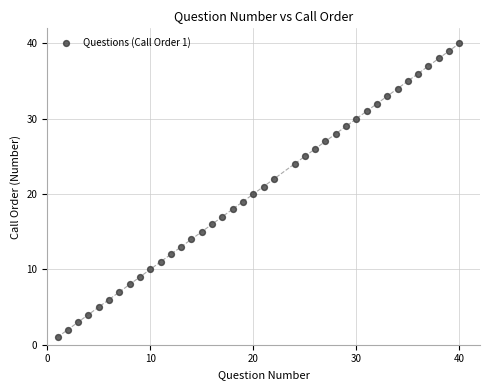

What is the range of X values (max minus min)?

39